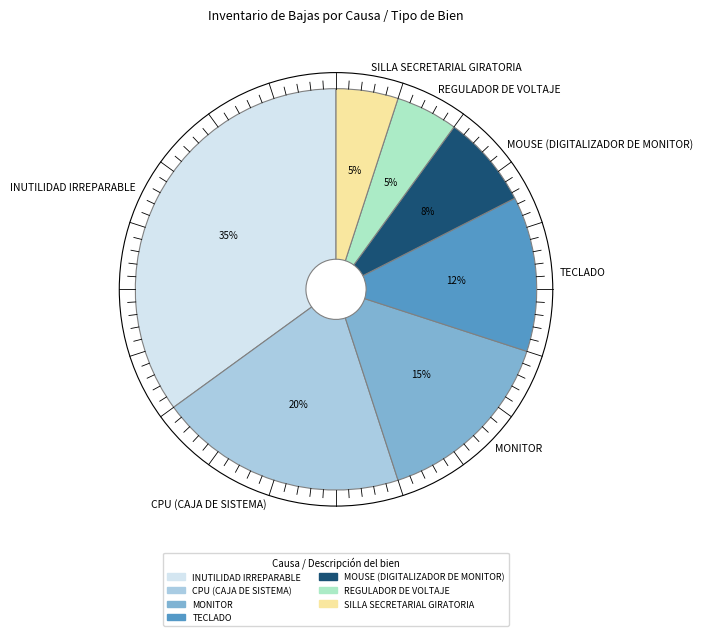

Which category has the biggest portion of the pie?

INUTILIDAD IRREPARABLE